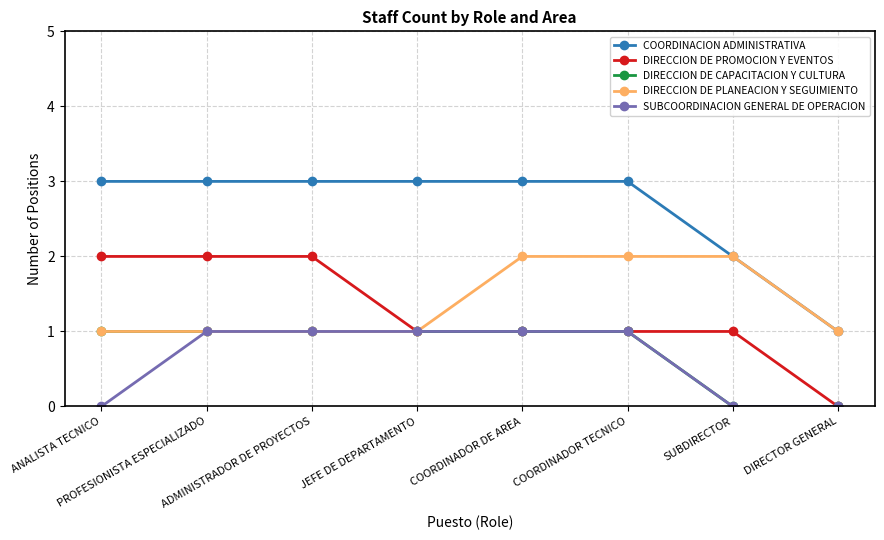

What is the difference between the maximum and minimum values in the DIRECCION DE PROMOCION Y EVENTOS series?

2